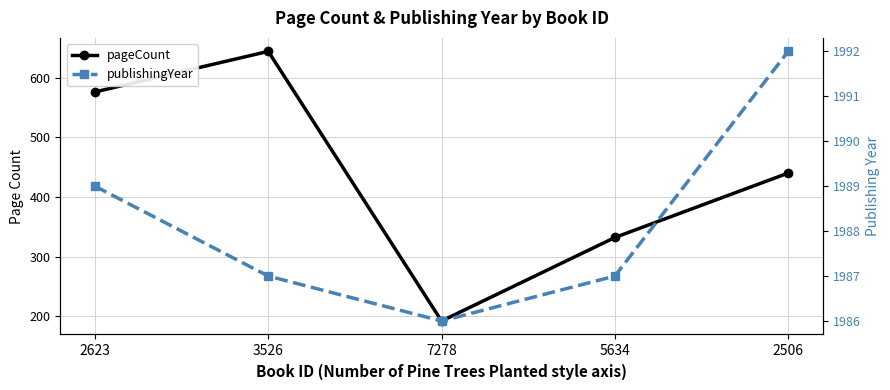

The value of publishingYear at 2623 is 1989. True or false?

True